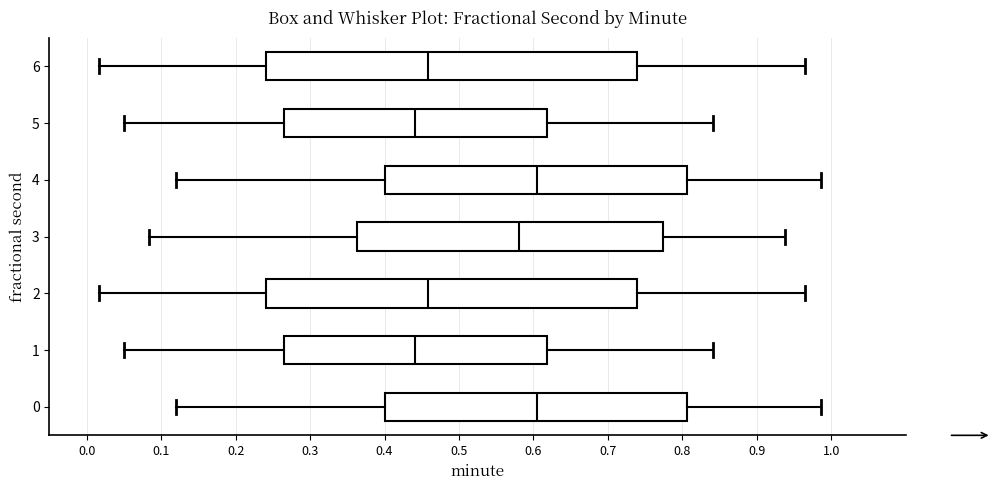

Reading bottom to top, transcribe this box plot: for each box, give where its median line is, the range the box spans, and where its two whiskers end, as read against the x-axis. The values are not printed on the chart, so give them approximately, as read against the axis.

0: median 0.61, box 0.40 to 0.81, whiskers 0.12 to 0.99
1: median 0.44, box 0.27 to 0.62, whiskers 0.05 to 0.84
2: median 0.46, box 0.24 to 0.74, whiskers 0.02 to 0.96
3: median 0.58, box 0.36 to 0.77, whiskers 0.08 to 0.94
4: median 0.61, box 0.40 to 0.81, whiskers 0.12 to 0.99
5: median 0.44, box 0.27 to 0.62, whiskers 0.05 to 0.84
6: median 0.46, box 0.24 to 0.74, whiskers 0.02 to 0.96